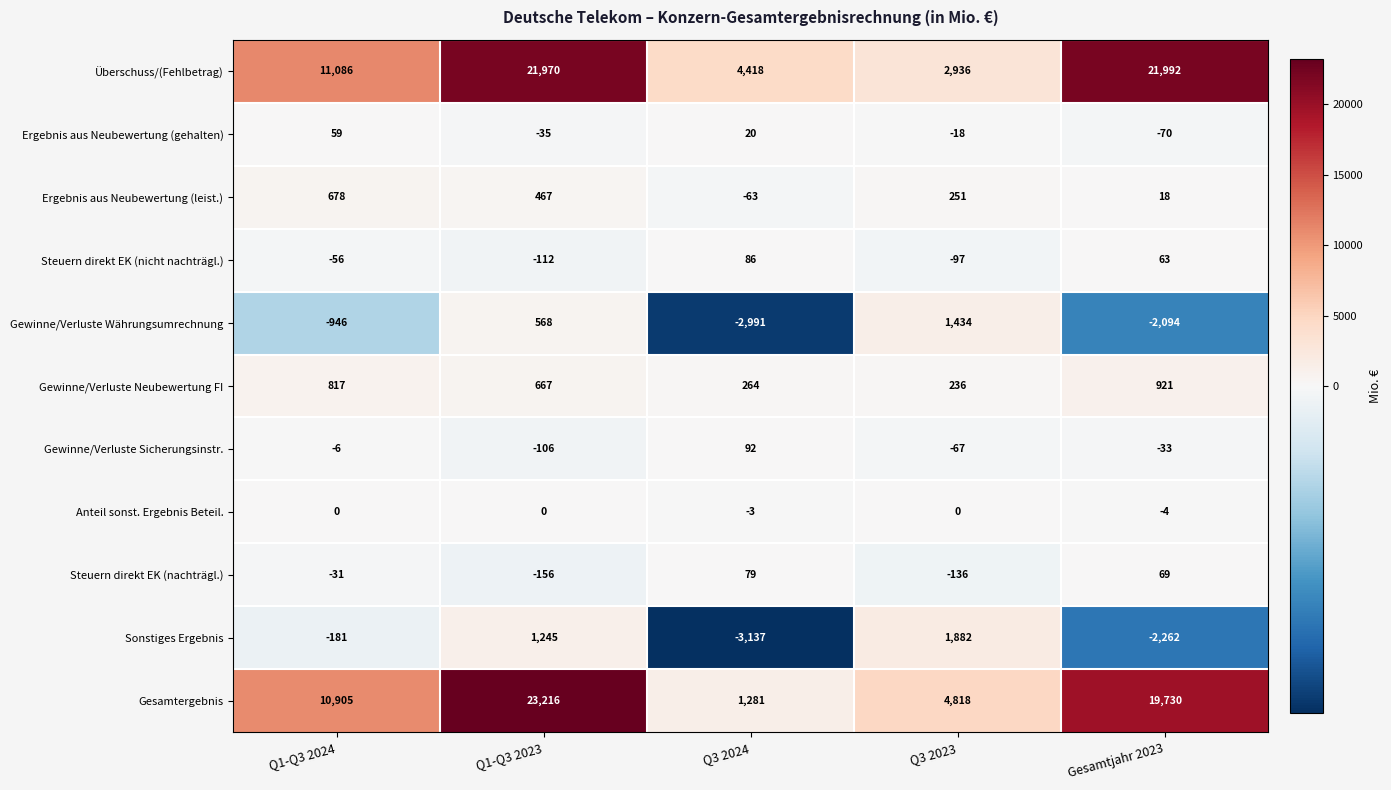

Is it true that Gewinne/Verluste Sicherungsinstr. equals 92 at Q3 2024?

True